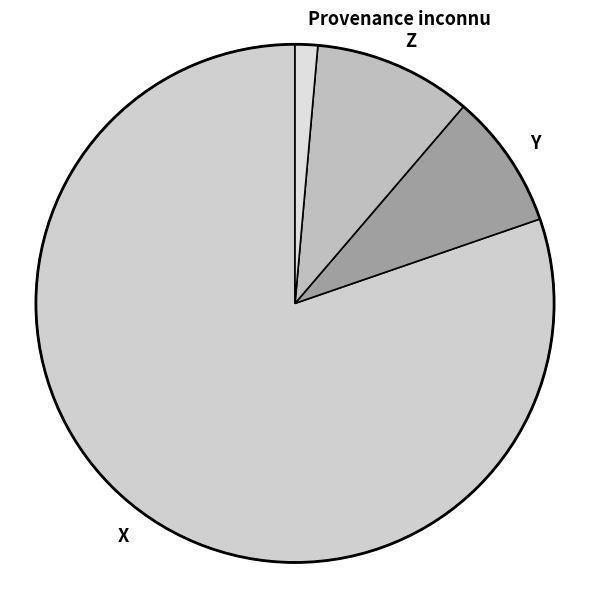

Is there a majority slice in this chart?

Yes